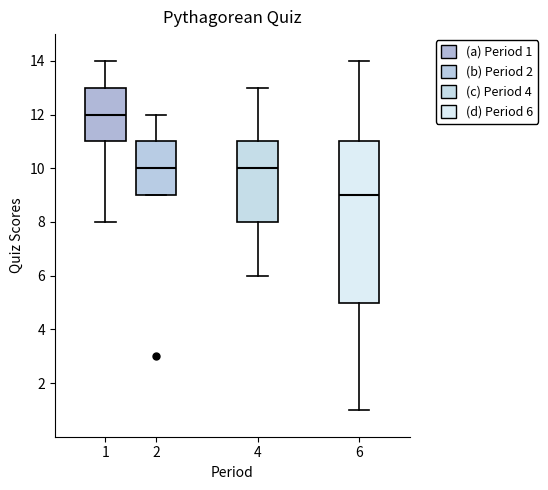

Reading left to right, read every box against the y-axis: the position of its median line, the range the box covers, and the ends of its whiskers. The values are not printed on the chart, so give them approximately, as read against the axis.

1: median 12, box 11 to 13, whiskers 8 to 14
2: median 10, box 9 to 11, whiskers 9 to 12
4: median 10, box 8 to 11, whiskers 6 to 13
6: median 9, box 5 to 11, whiskers 1 to 14